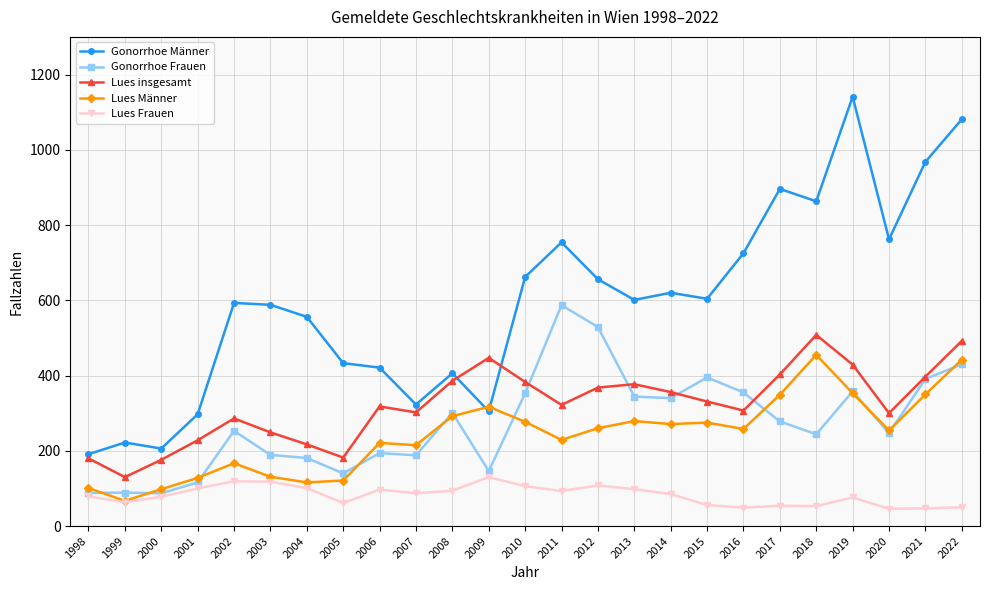

Is the value of Lues insgesamt at 2009 greater than the value of Lues Männer at 2001?

Yes